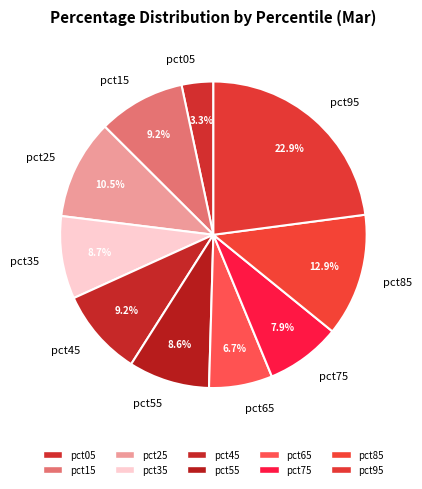

To the nearest percent, what is the difference between the largest and smallest slice percentages?

20%